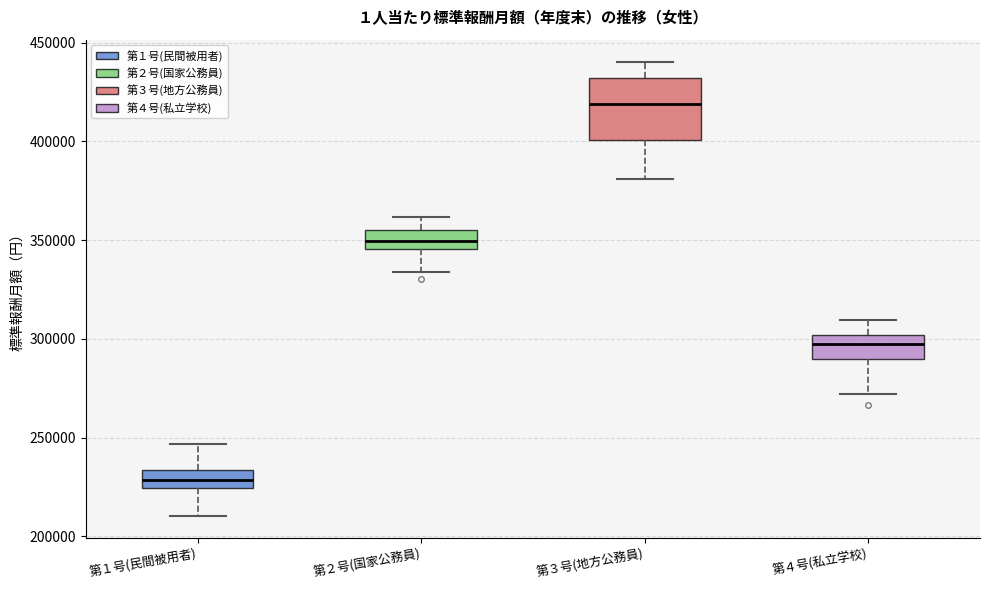

Which box is the tallest, from its lower edge to its upper edge?

第３号(地方公務員)